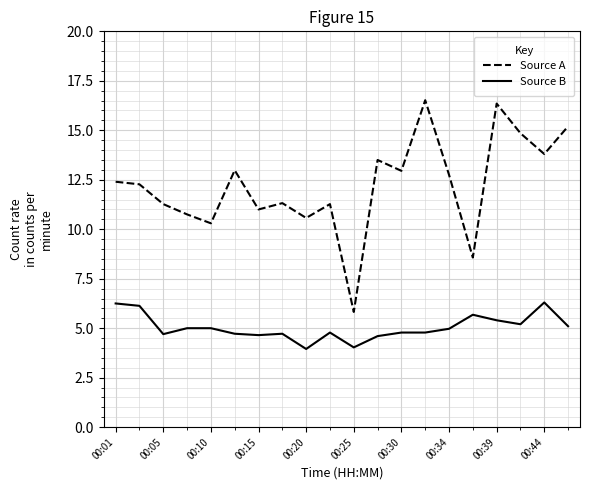

Rank the series by their average value, from highest to lowest.

Source A, Source B